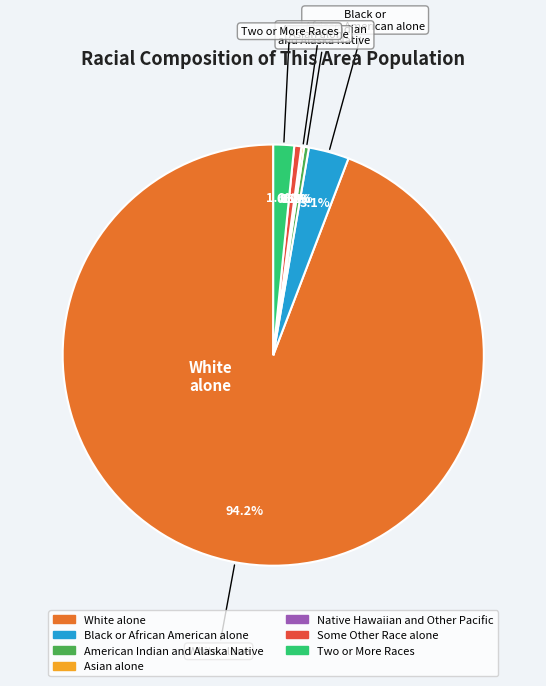

What percentage do White alone and American Indian and Alaska Native together represent?

94.6%